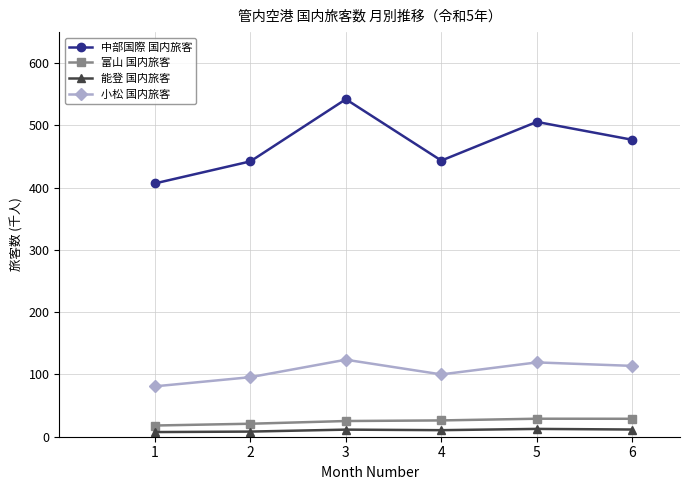

Which series has the widest spread of values?

中部国際 国内旅客